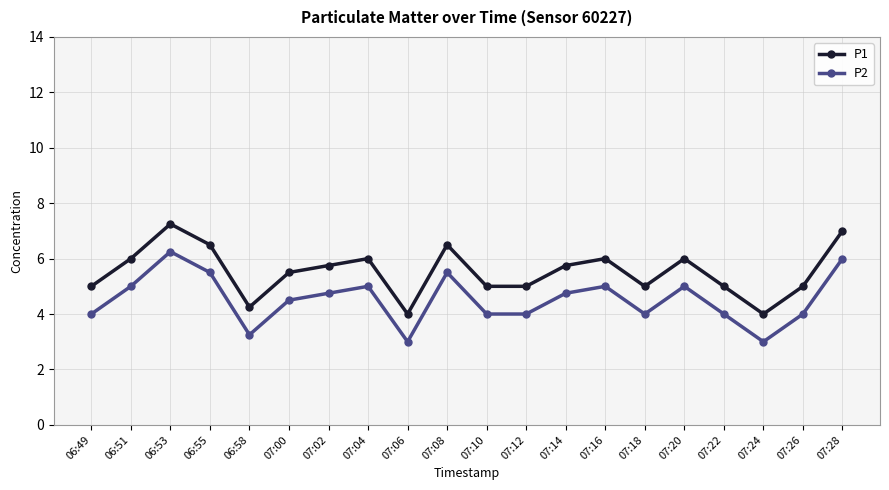

The P2 series shows 6.0 at 07:28. True or false?

True